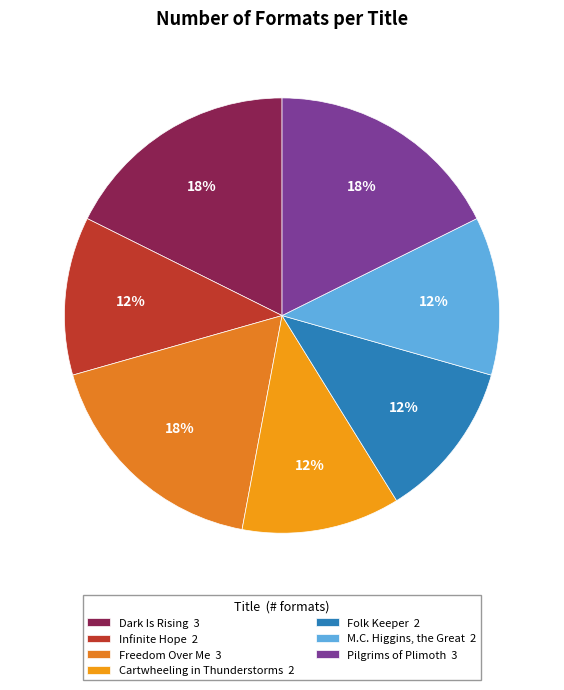

To the nearest percent, what is the combined percentage of Pilgrims of Plimoth and Freedom Over Me?

35%